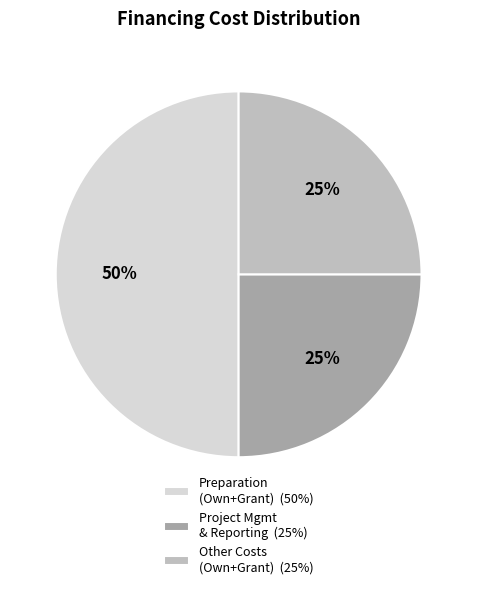

Does Other Costs (Own+Grant) (25%) represent more than half of the total?

No